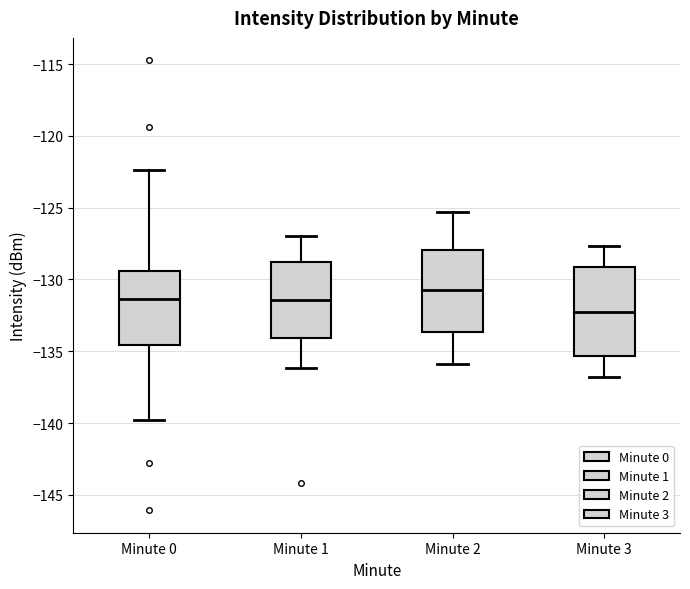

Reading left to right, transcribe this box plot: for each box, give where its median line is, the range the box spans, and where its two whiskers end, as read against the y-axis. The values are not printed on the chart, so give them approximately, as read against the axis.

Minute 0: median -131.5, box -134.5 to -129.5, whiskers -140.0 to -122.5
Minute 1: median -131.5, box -134.0 to -129.0, whiskers -136.0 to -127.0
Minute 2: median -130.5, box -133.5 to -128.0, whiskers -136.0 to -125.5
Minute 3: median -132.0, box -135.5 to -129.0, whiskers -137.0 to -127.5